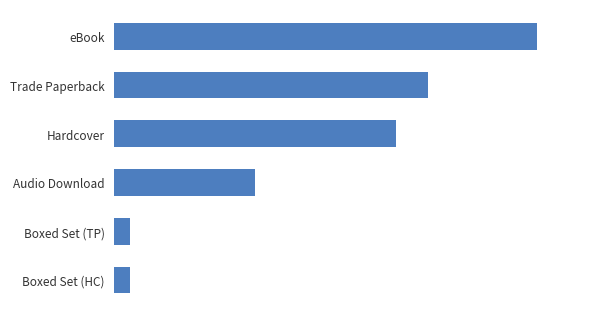

Does the chart contain any negative values?

No